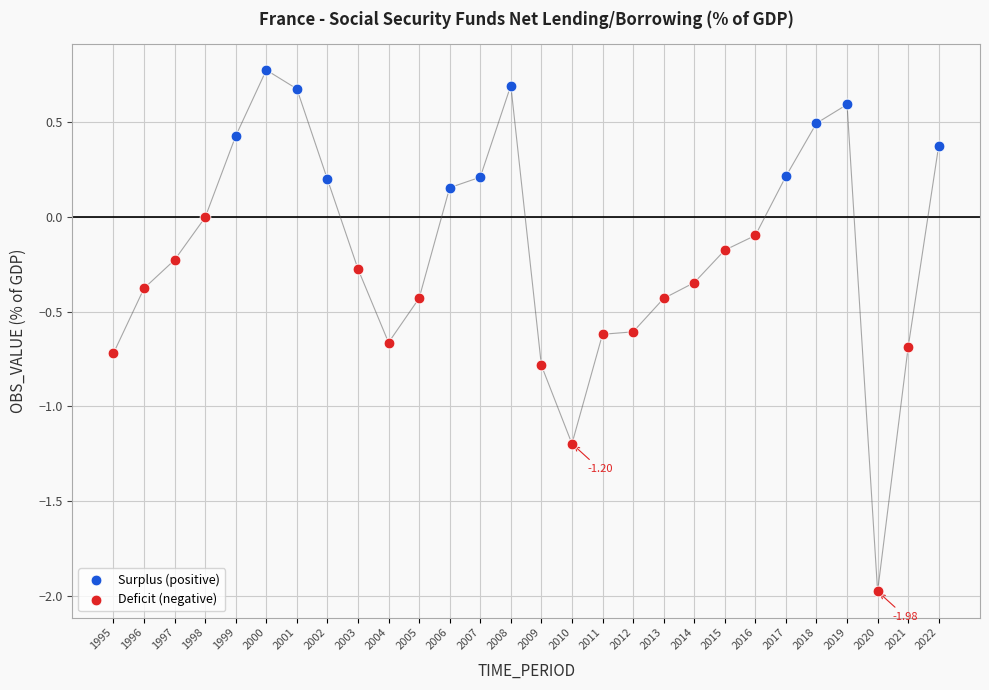

Which series contains the lowest Y value?

Deficit (negative)